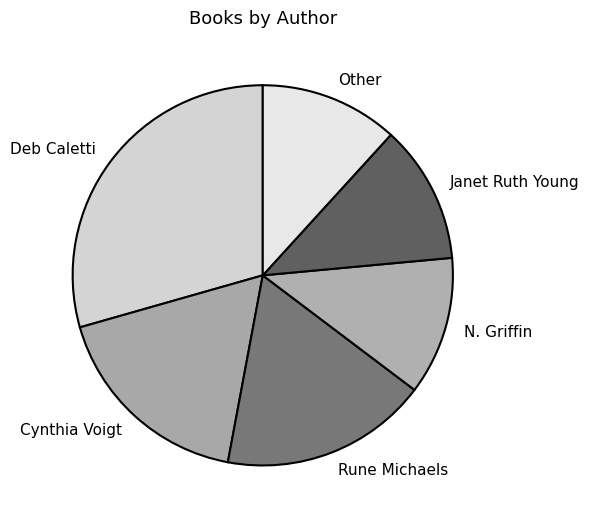

True or false: Rune Michaels accounts for 9% of the total.

False